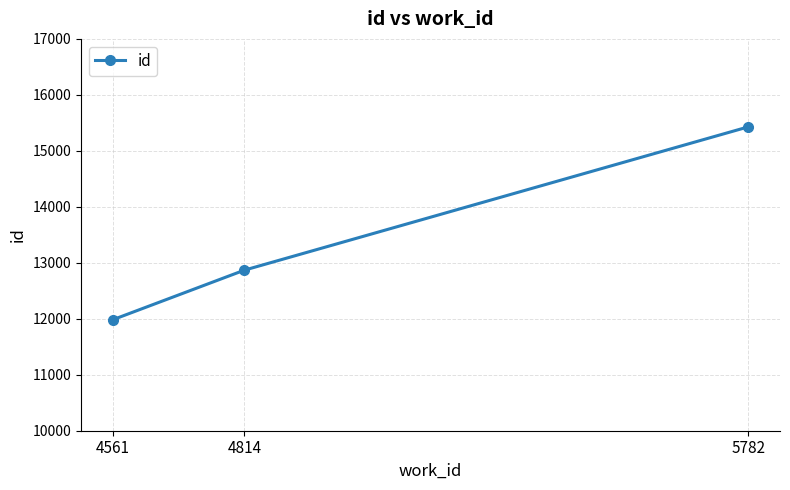

What is the change in value from 4561 to 5782?

+3445